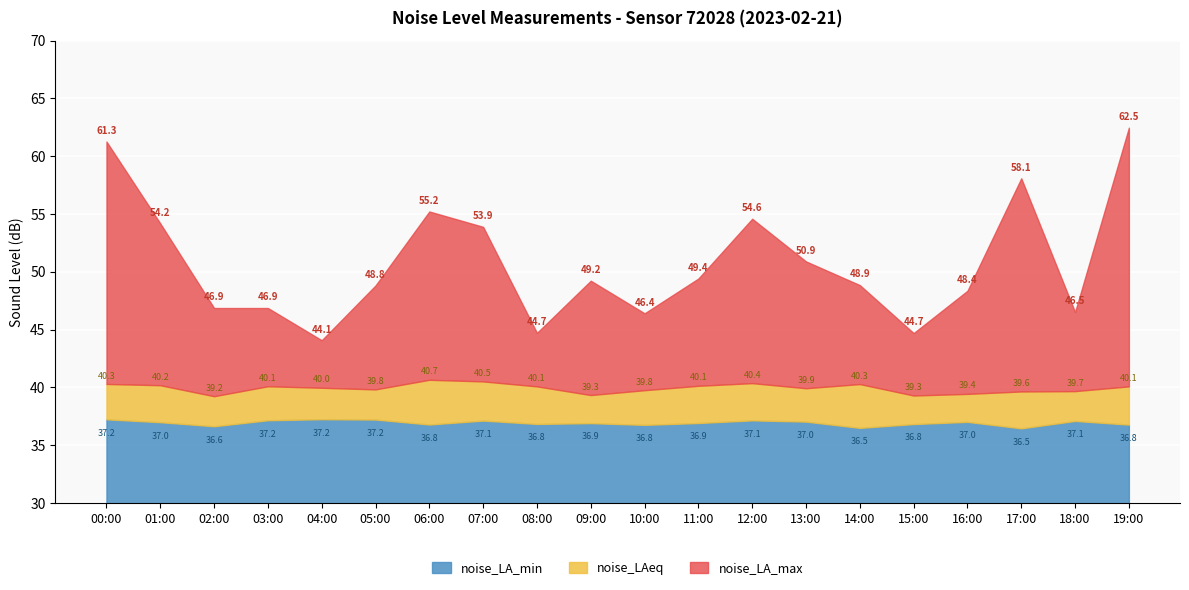

Reading right to left, what are all the values shown in this chart?

noise_LA_max: 62.5	46.5	58.1	48.4	44.7	48.9	50.9	54.6	49.4	46.4	49.2	44.7	53.9	55.2	48.8	44.1	46.9	46.9	54.2	61.3
noise_LAeq: 40.1	39.7	39.6	39.4	39.3	40.3	39.9	40.4	40.1	39.8	39.3	40.1	40.5	40.7	39.8	40.0	40.1	39.2	40.2	40.3
noise_LA_min: 36.8	37.1	36.5	37.0	36.8	36.5	37.0	37.1	36.9	36.8	36.9	36.8	37.1	36.8	37.2	37.2	37.2	36.6	37.0	37.2